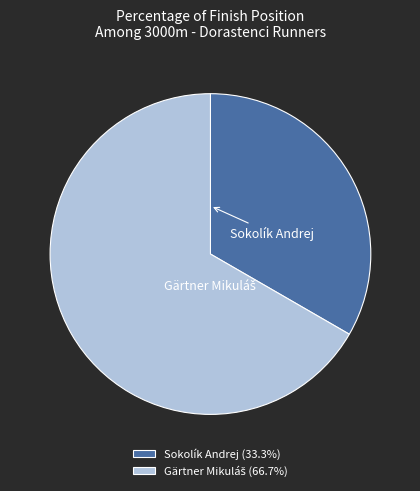

Which category has the smallest portion of the pie?

Sokolík Andrej